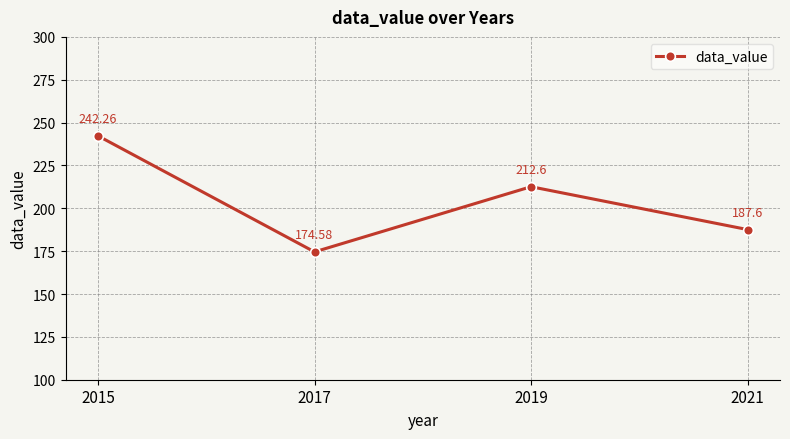

How many distinct data groups are displayed?

1